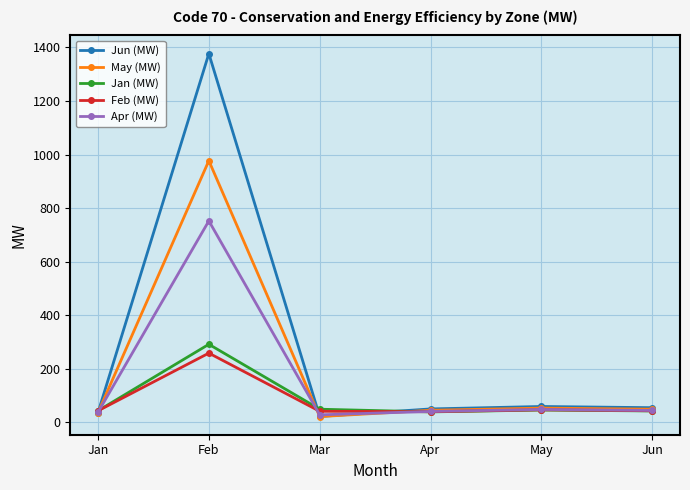

The Jan (MW) series shows 291.0 at Feb. True or false?

True